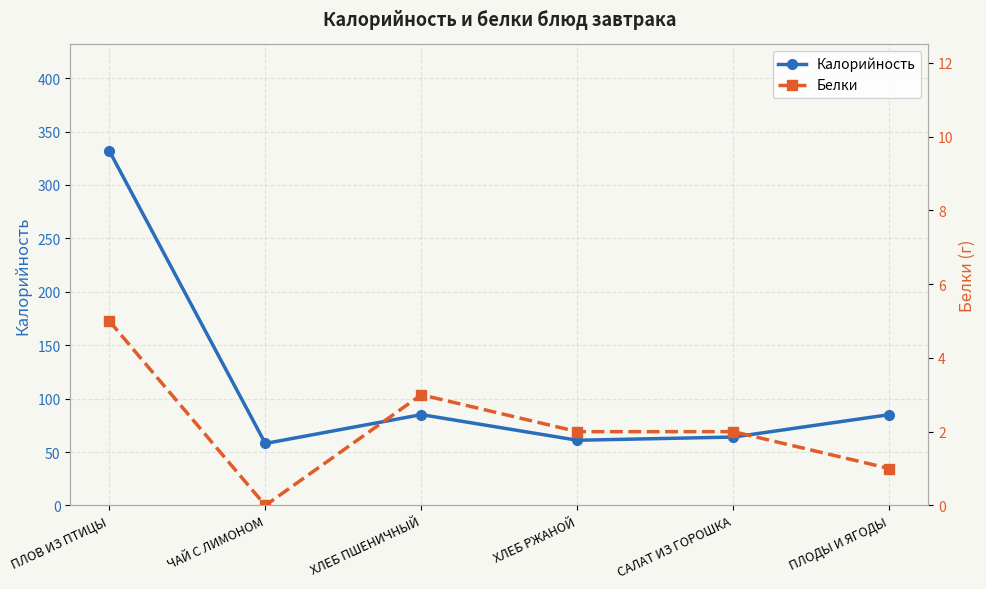

List the labels in order of Калорийность value, largest first.

ПЛОВ ИЗ ПТИЦЫ, ХЛЕБ ПШЕНИЧНЫЙ, ПЛОДЫ И ЯГОДЫ, САЛАТ ИЗ ГОРОШКА, ХЛЕБ РЖАНОЙ, ЧАЙ С ЛИМОНОМ